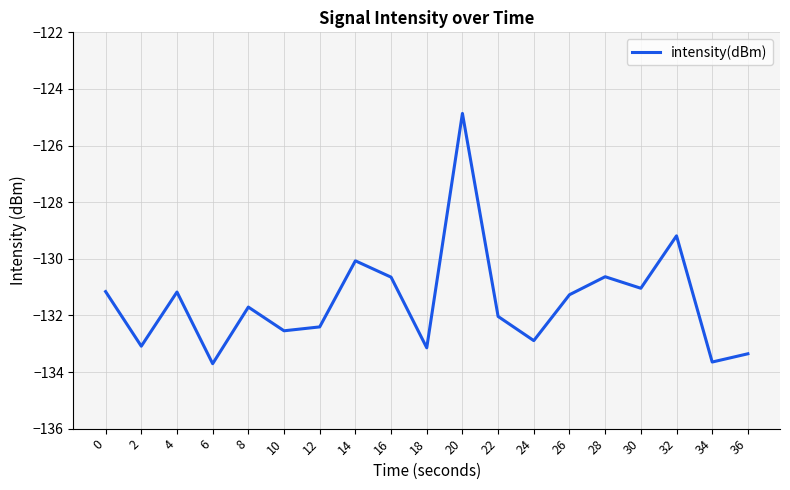

True or false: there are more than 1 points higher than both neighbors.

True